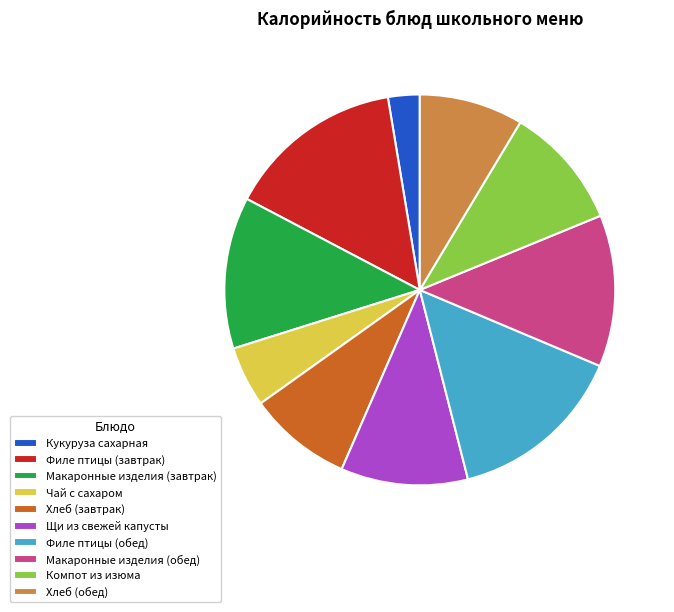

Do Филе птицы (обед) and Макаронные изделия (завтрак) together represent more than half of the pie?

No